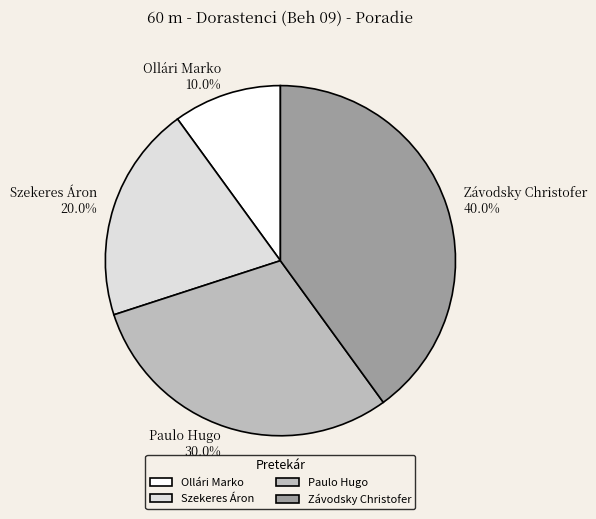

To the nearest percent, what percentage of the pie is Szekeres Áron?

20%